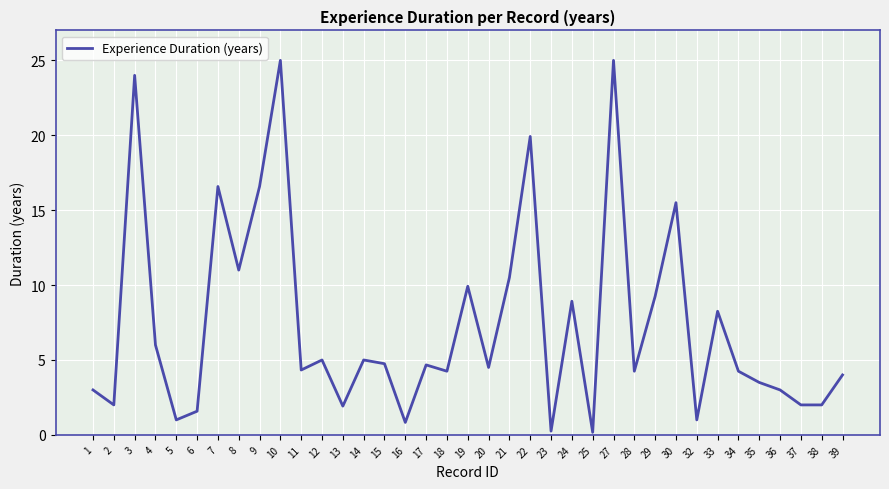

True or false: the data shows 7.8 at 17.

False